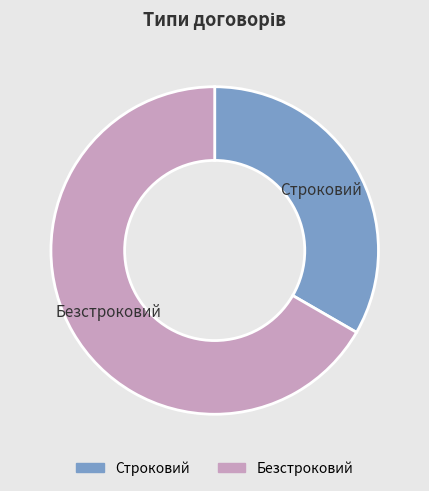

Combined, do Безстроковий and Строковий account for over 50%?

Yes